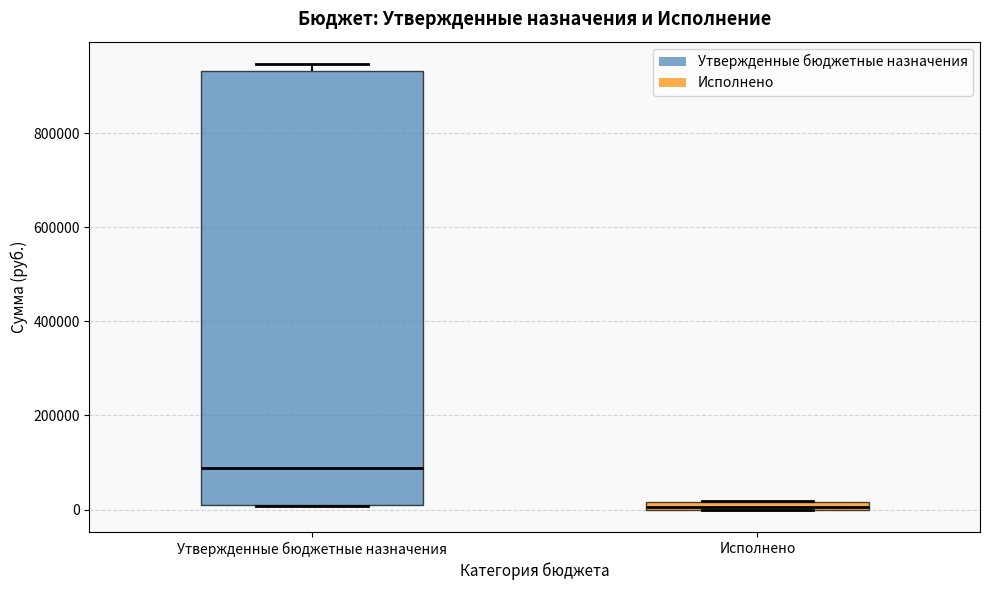

Which box is the tallest, from its lower edge to its upper edge?

Утвержденные бюджетные назначения